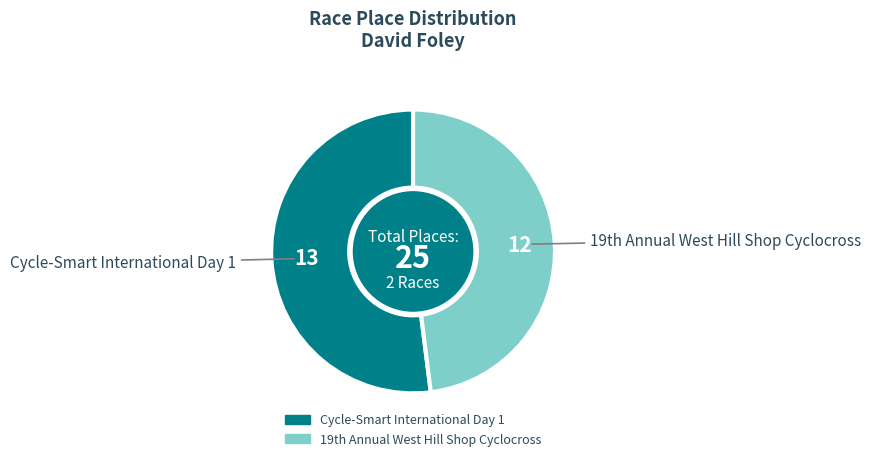

Rank the categories by value from lowest to highest.

19th Annual West Hill Shop Cyclocross, Cycle-Smart International Day 1